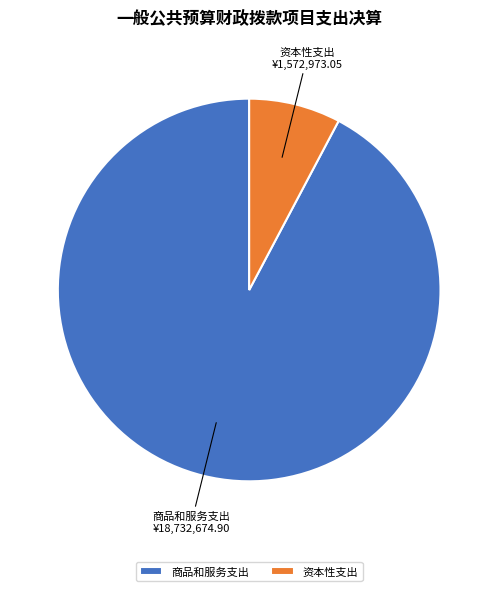

What is the ratio of the value at 商品和服务支出 to the value at 资本性支出?

11.9